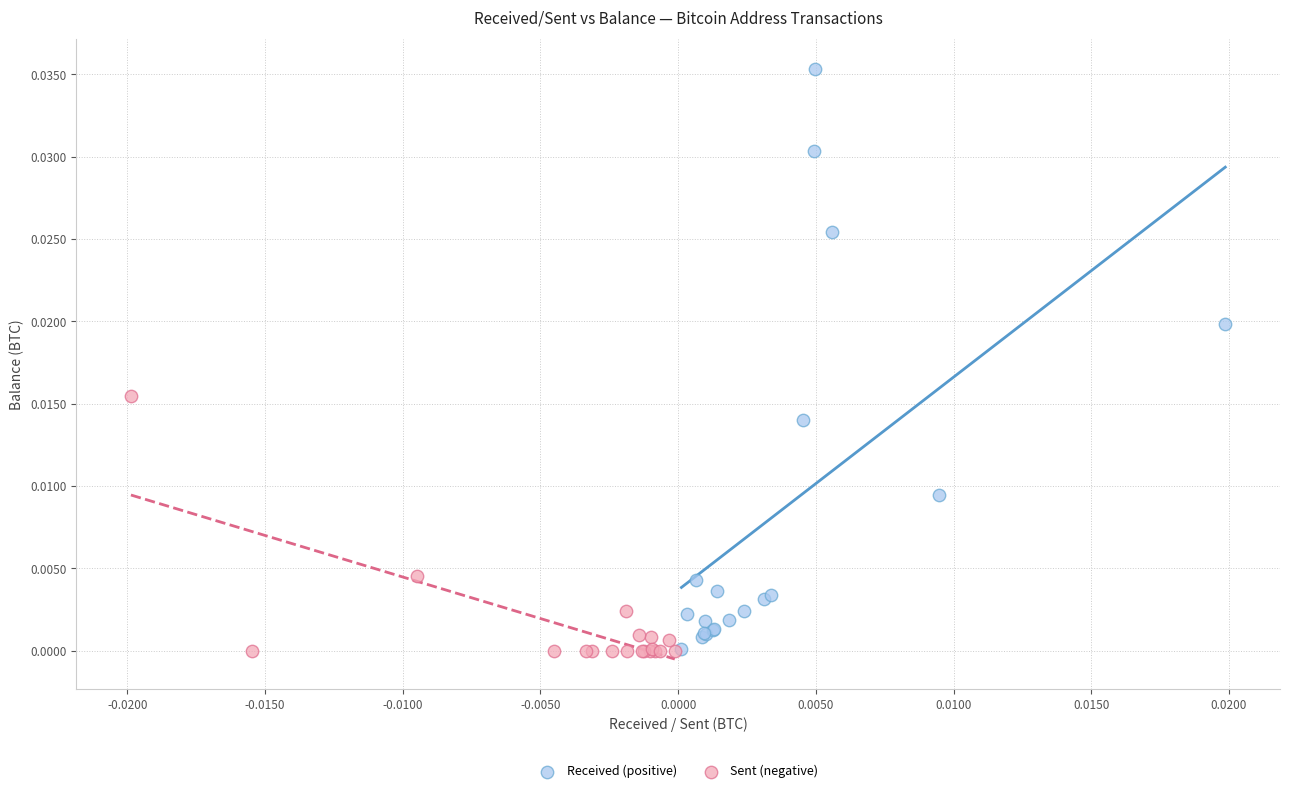

What are all the series names shown in the legend?

Received (positive), Sent (negative)